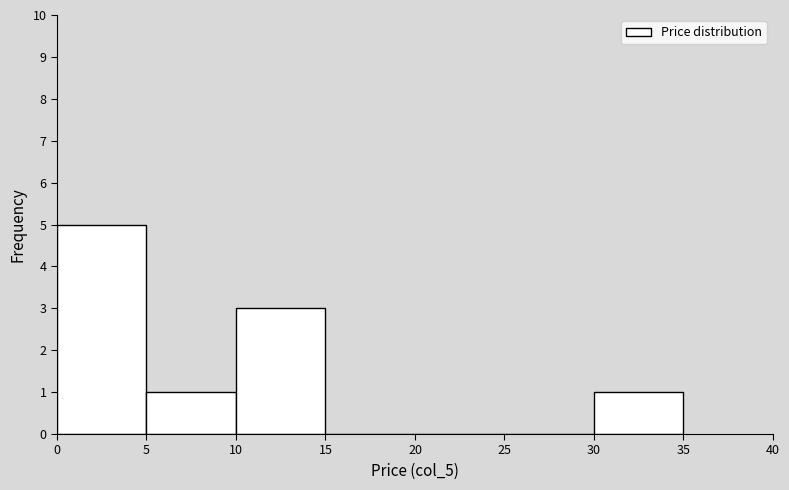

How tall is the bar that spans 10 to 15 on the x-axis? The values are not printed on the chart, so give them approximately, as read against the axis.

3